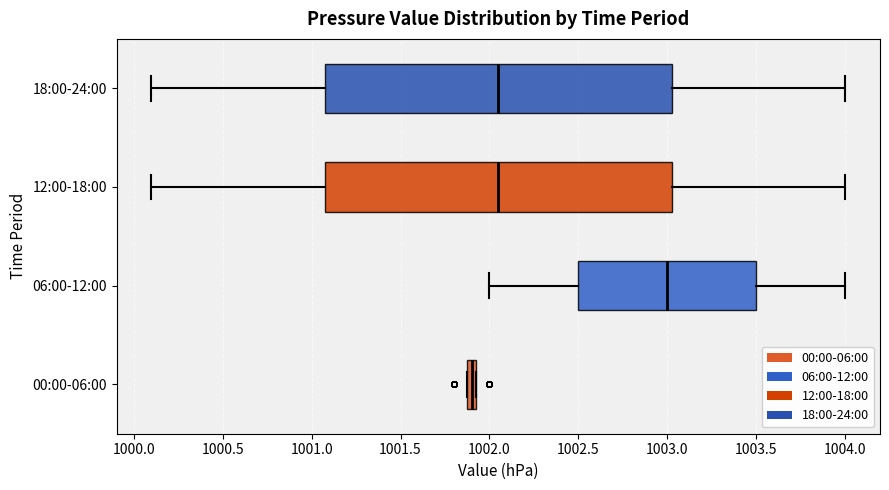

Where does the left whisker of the box for 06:00-12:00 end on the x-axis? The values are not printed on the chart, so give them approximately, as read against the axis.

1002.00